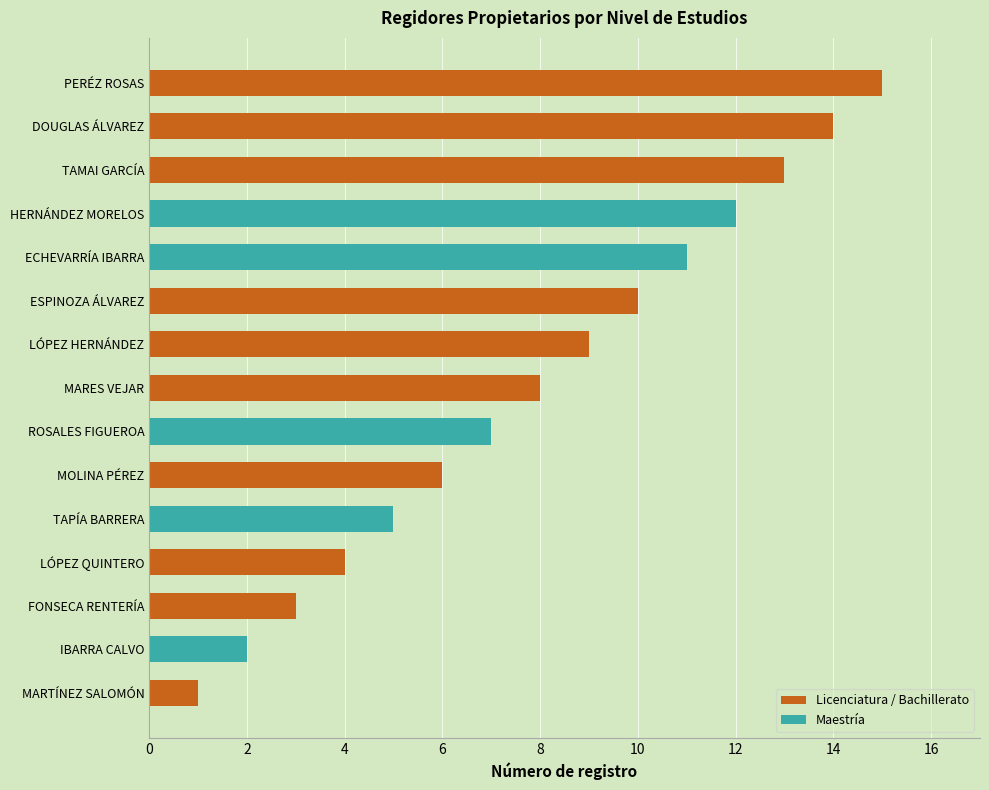

The chart shows a value of 5 at FONSECA RENTERÍA. True or false?

False